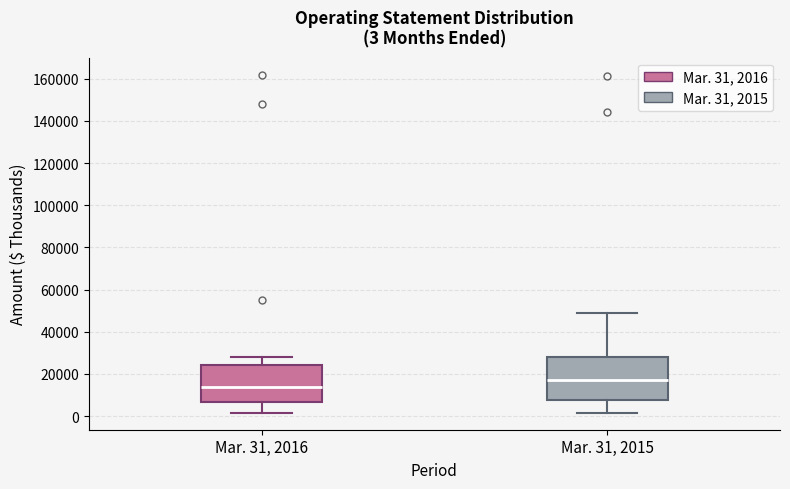

Which box has the highest median line?

Mar. 31, 2015